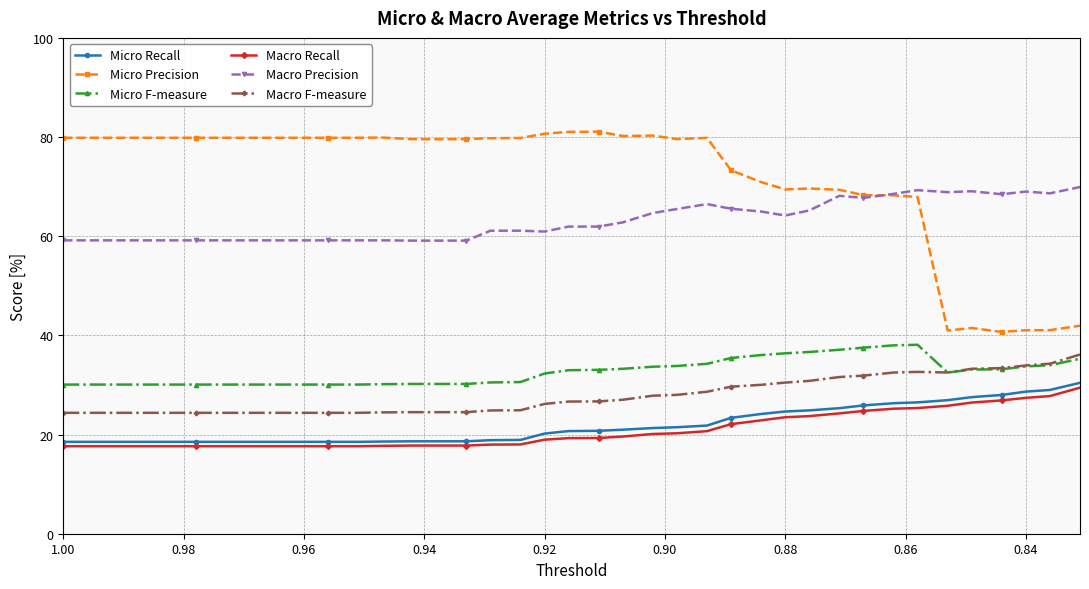

What are all the series names shown in the legend?

Micro Recall, Micro Precision, Micro F-measure, Macro Recall, Macro Precision, Macro F-measure